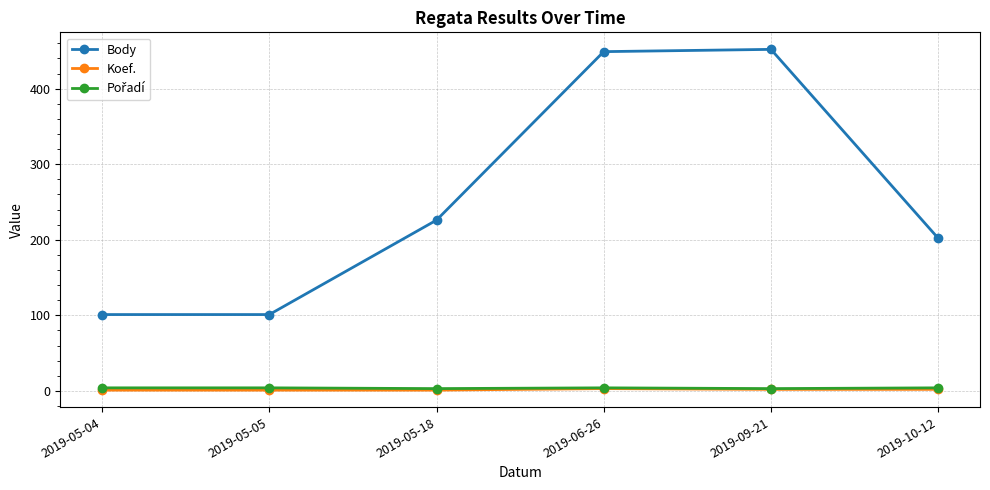

How many interior local peaks does the Body series have?

1